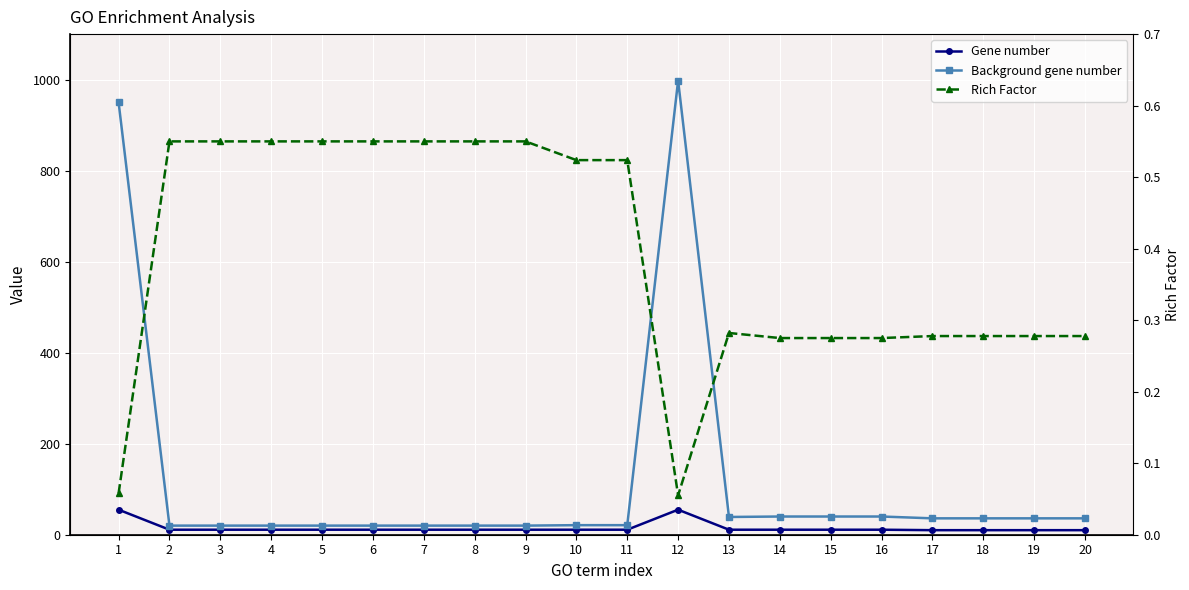

What is the sum of all Background gene number values?

2453.0